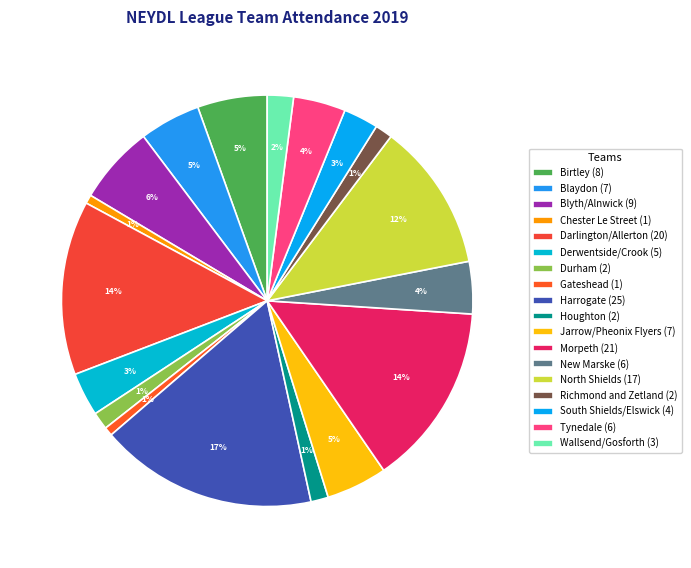

To the nearest percent, what portion does Durham represent?

1%